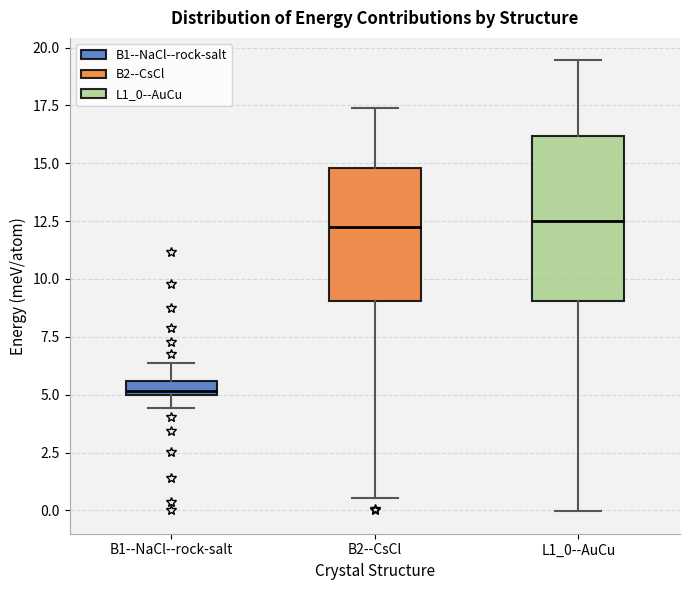

Which box is the tallest, from its lower edge to its upper edge?

L1_0--AuCu